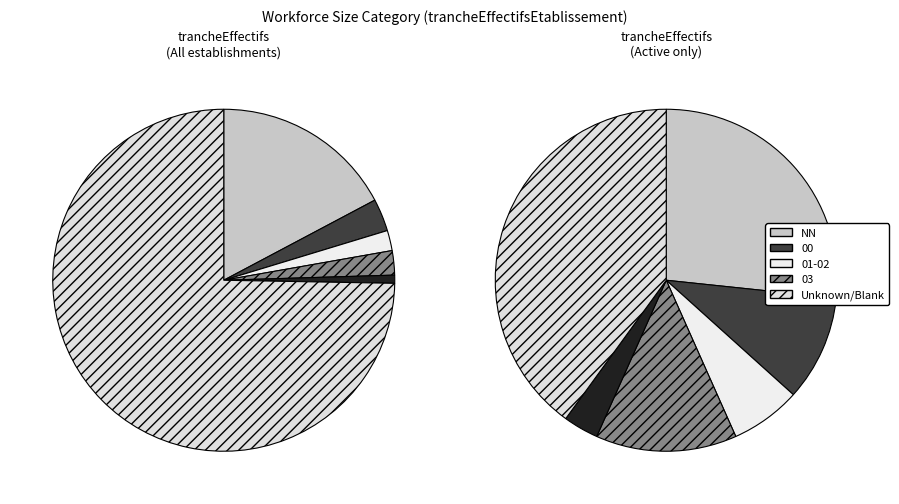

To the nearest percent, what percentage of the pie is NN?

17%